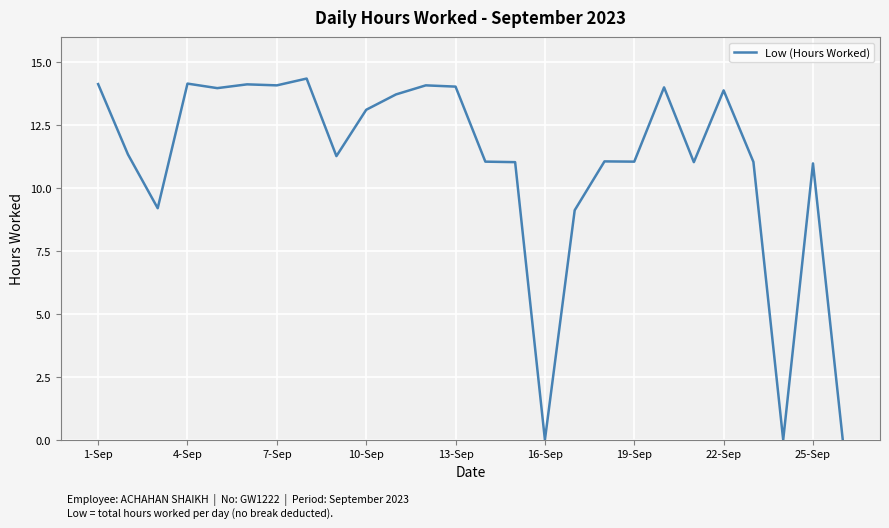

How many lines are shown in the chart?

1